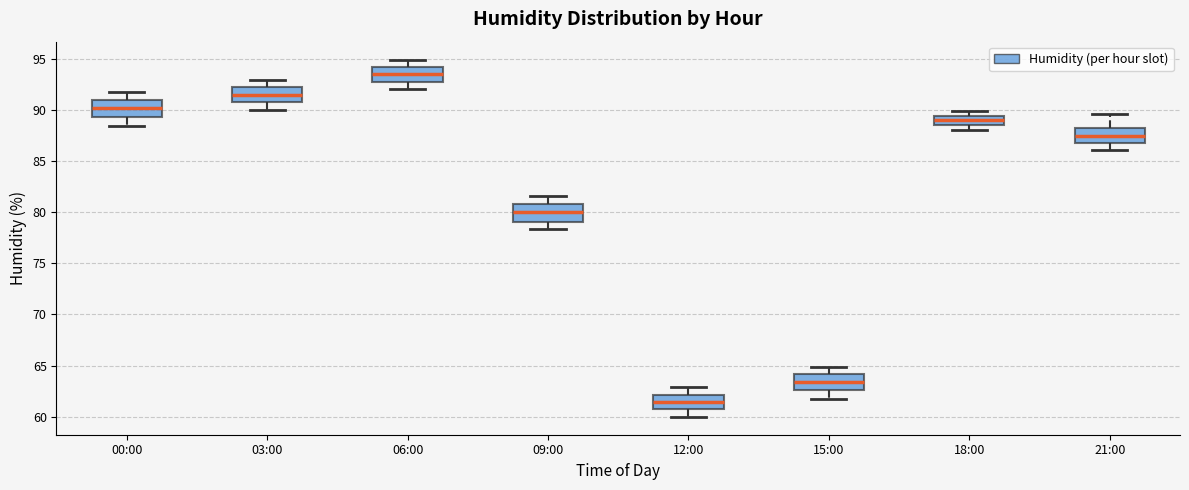

Reading left to right, transcribe this box plot: for each box, give where its median line is, the range the box spans, and where its two whiskers end, as read against the y-axis. The values are not printed on the chart, so give them approximately, as read against the axis.

00:00: median 90.0, box 89.5 to 91.0, whiskers 88.5 to 91.5
03:00: median 91.5, box 90.5 to 92.0, whiskers 90.0 to 93.0
06:00: median 93.5, box 92.5 to 94.0, whiskers 92.0 to 95.0
09:00: median 80.0, box 79.0 to 81.0, whiskers 78.5 to 81.5
12:00: median 61.5, box 60.5 to 62.0, whiskers 60.0 to 63.0
15:00: median 63.5, box 62.5 to 64.0, whiskers 61.5 to 65.0
18:00: median 89.0, box 88.5 to 89.5, whiskers 88.0 to 90.0
21:00: median 87.5, box 86.5 to 88.0, whiskers 86.0 to 89.5